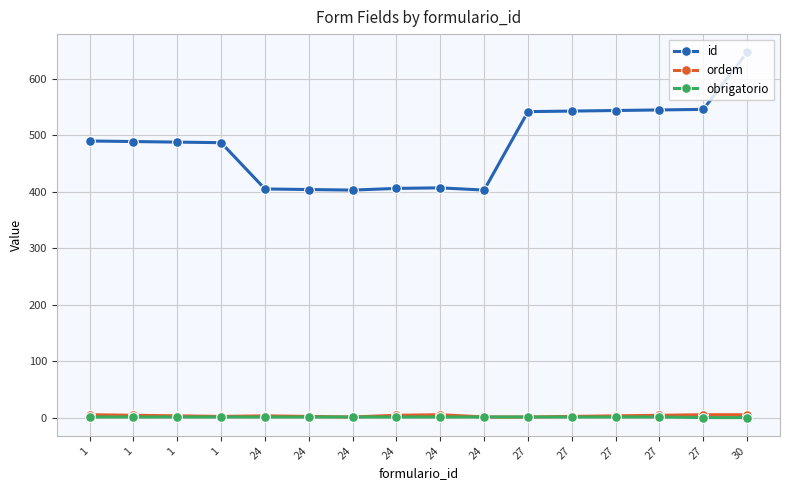

Is this an area chart (filled region under the line)?

No